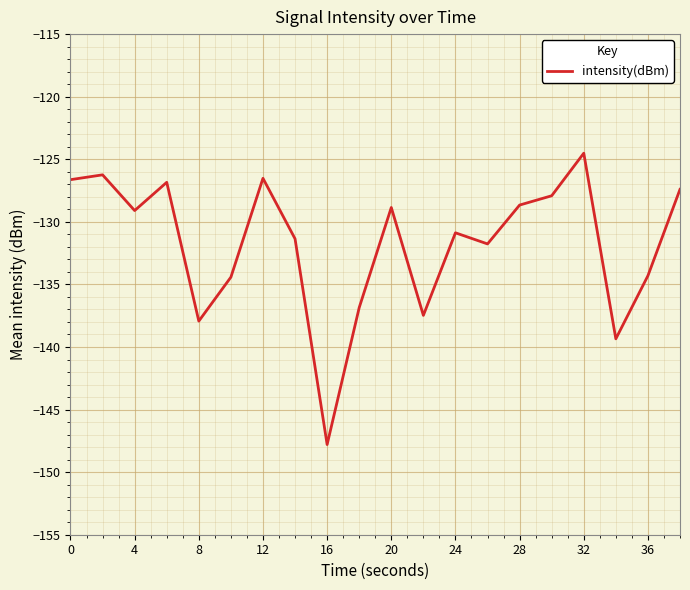

Does the chart have visible grid lines?

Yes